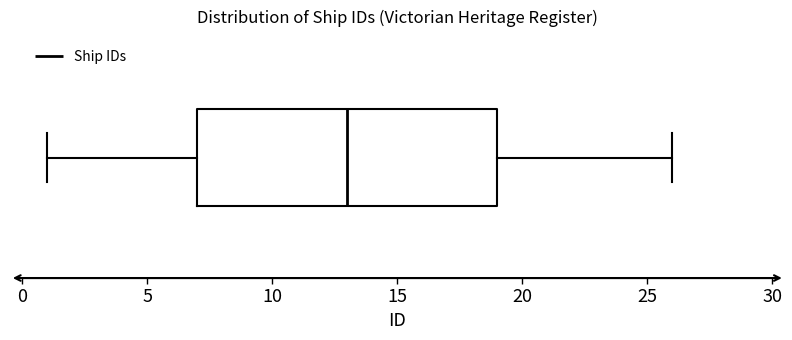

Transcribe this box plot: give where the median line is, the range the box spans, and where the two whiskers end, as read against the x-axis. The values are not printed on the chart, so give them approximately, as read against the axis.

median 13, box 7 to 19, whiskers 1 to 26